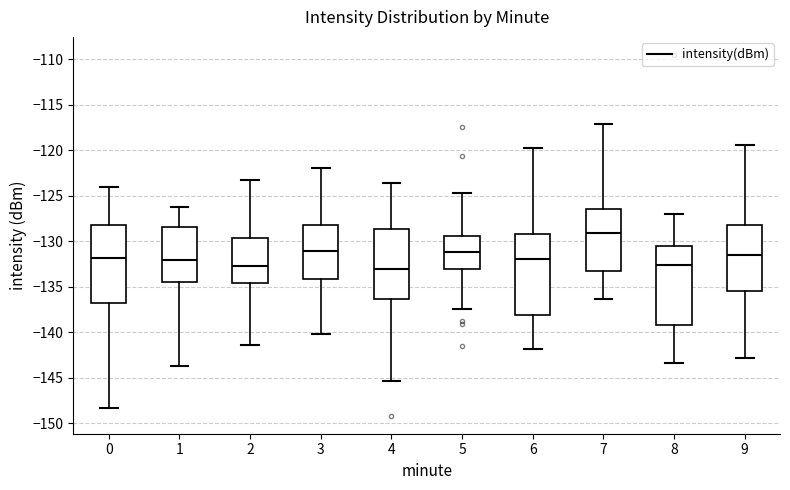

Which box's median line is the highest?

7